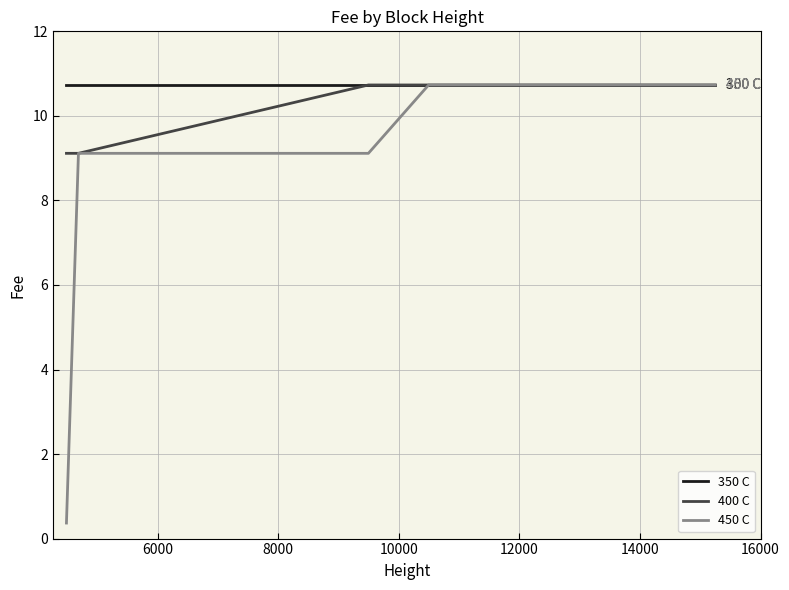

Rank the series by their maximum value, from lowest to highest.

350 C, 400 C, 450 C